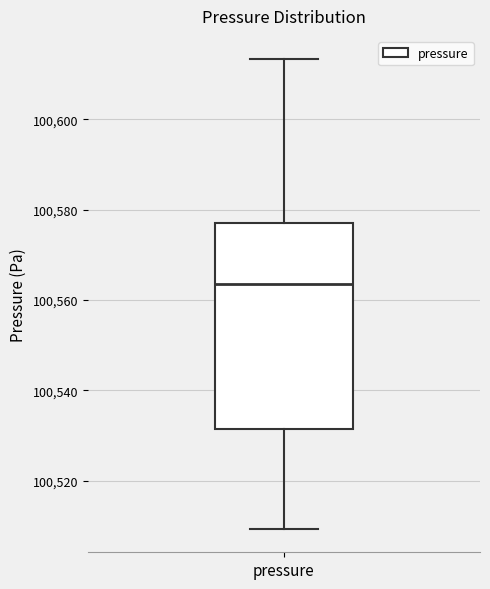

Transcribe this box plot: give where the median line is, the range the box spans, and where the two whiskers end, as read against the y-axis. The values are not printed on the chart, so give them approximately, as read against the axis.

median 100564, box 100532 to 100576, whiskers 100510 to 100614